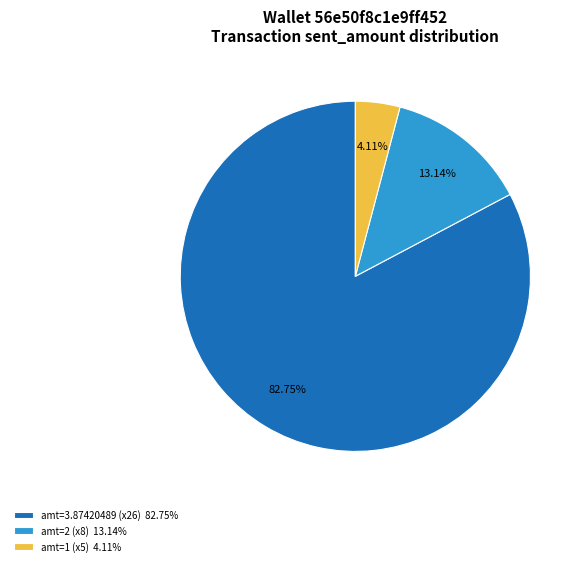

Combined, do amt=3.87420489 (x26) 82.75% and amt=1 (x5) 4.11% account for over 50%?

Yes